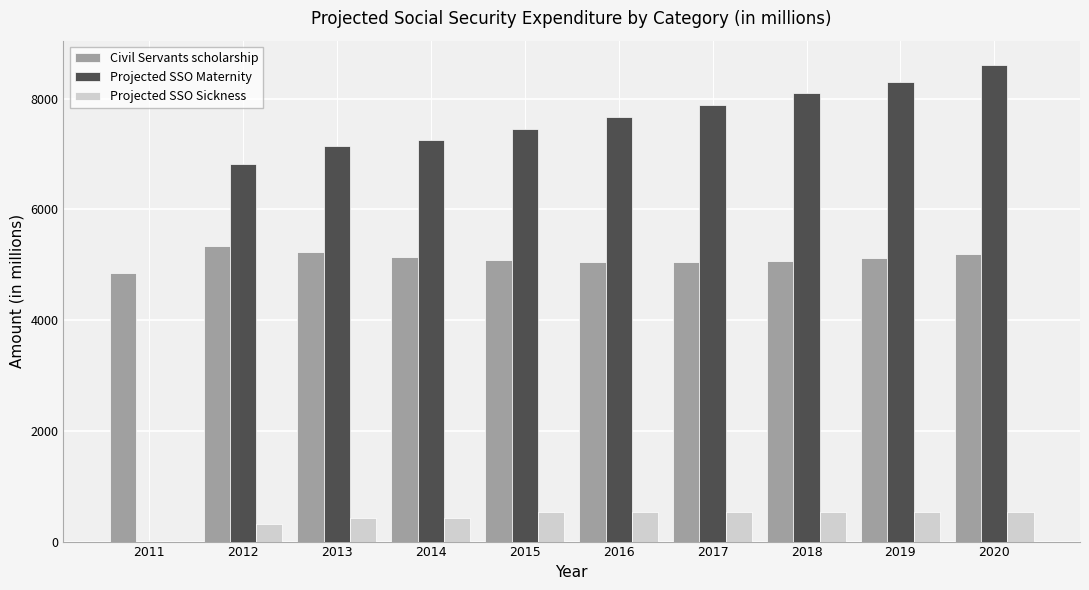

What is the sum of all Civil Servants scholarship values?

51144.2